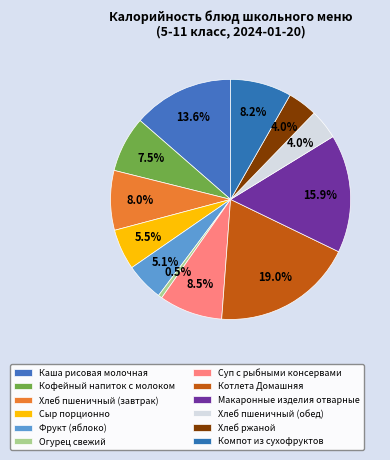

How many segments does this pie chart have?

12